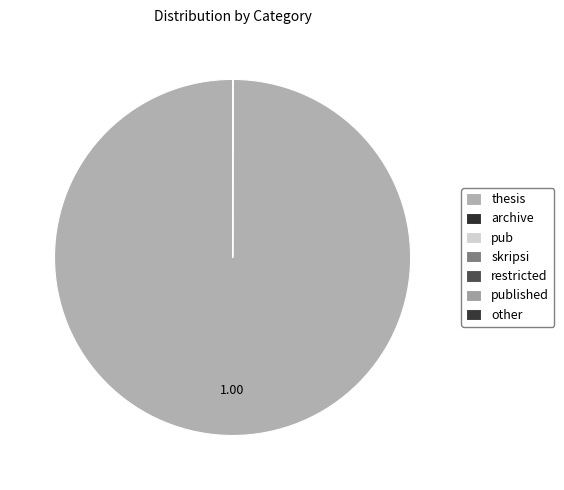

Which category has the smallest portion of the pie?

archive